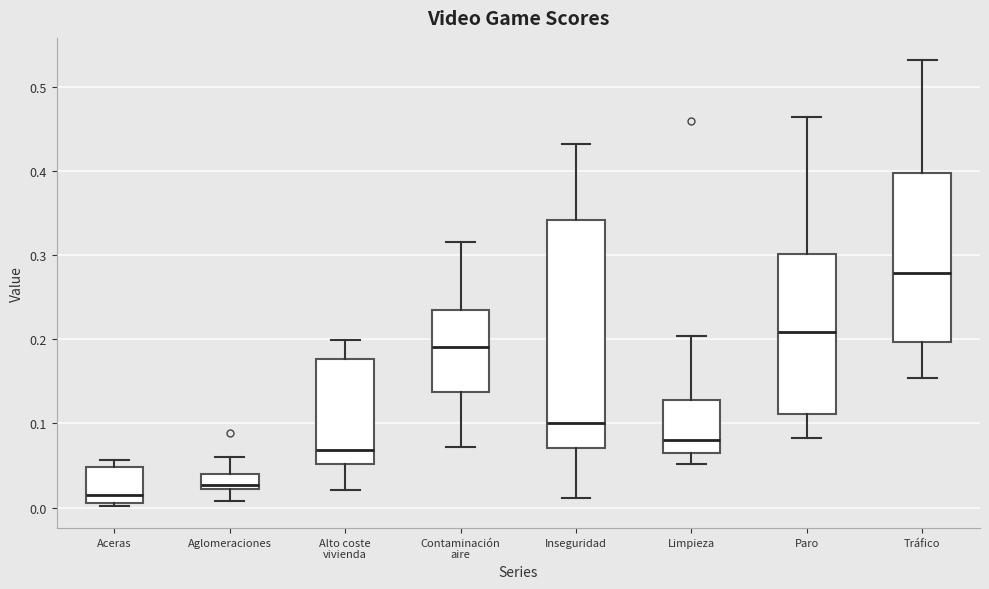

Which box's median line is the lowest?

Aceras